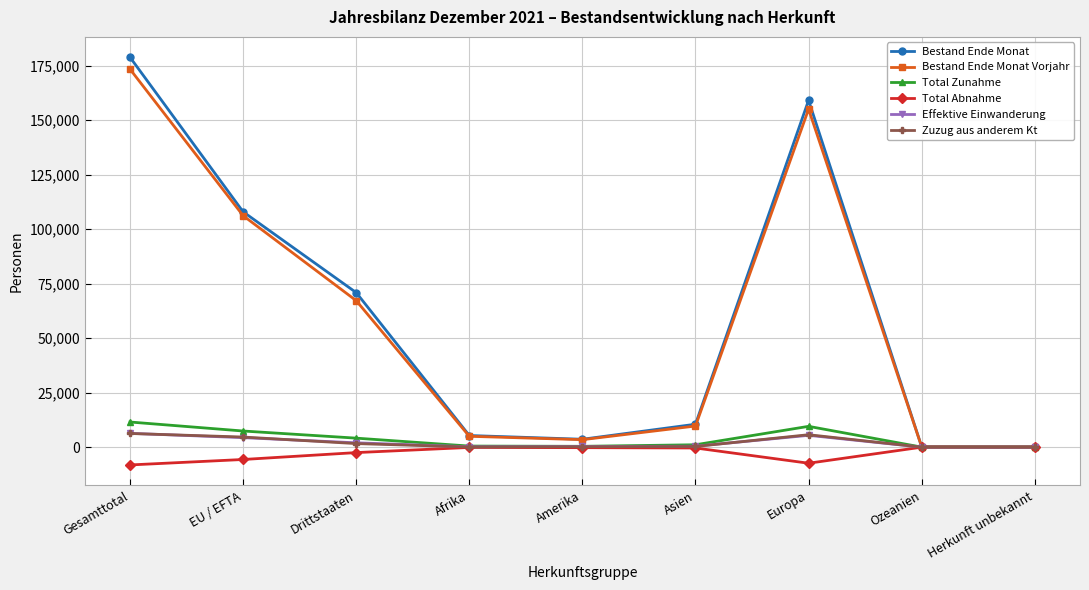

What is the minimum value shown in the chart?

-8165